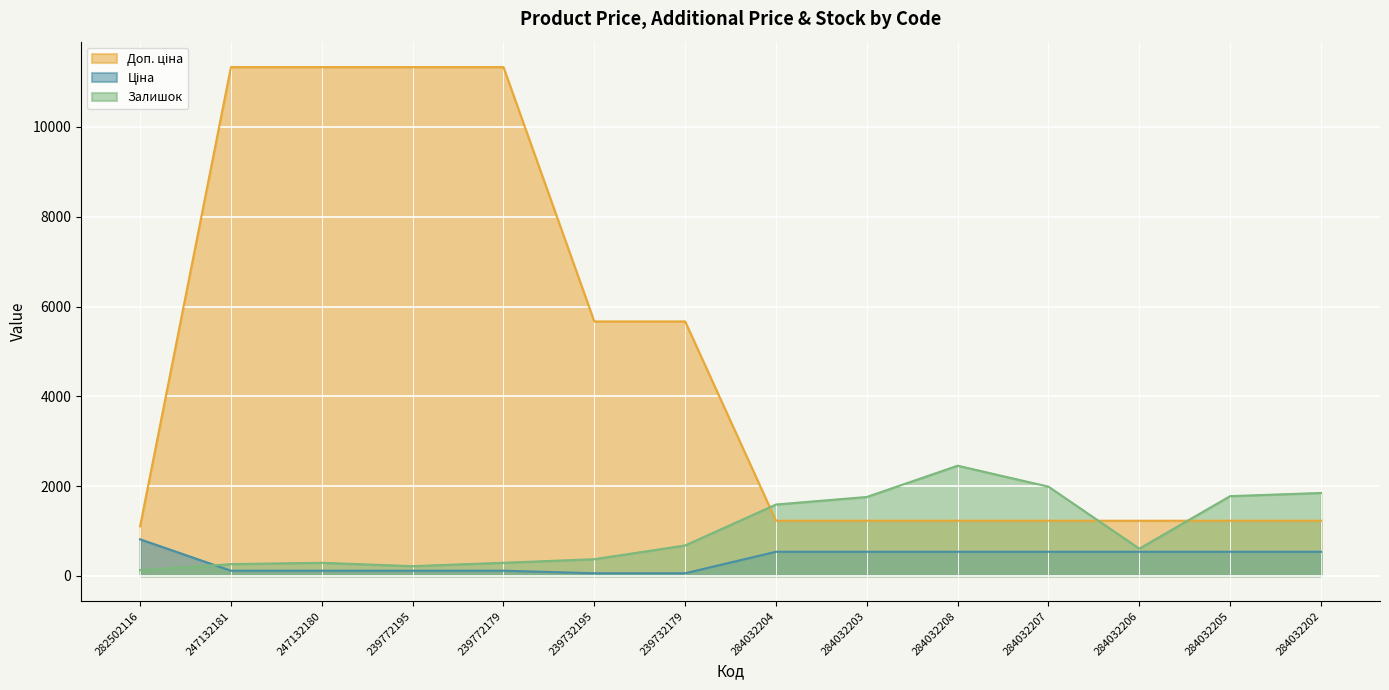

Does the chart display data point markers on the line(s)?

No